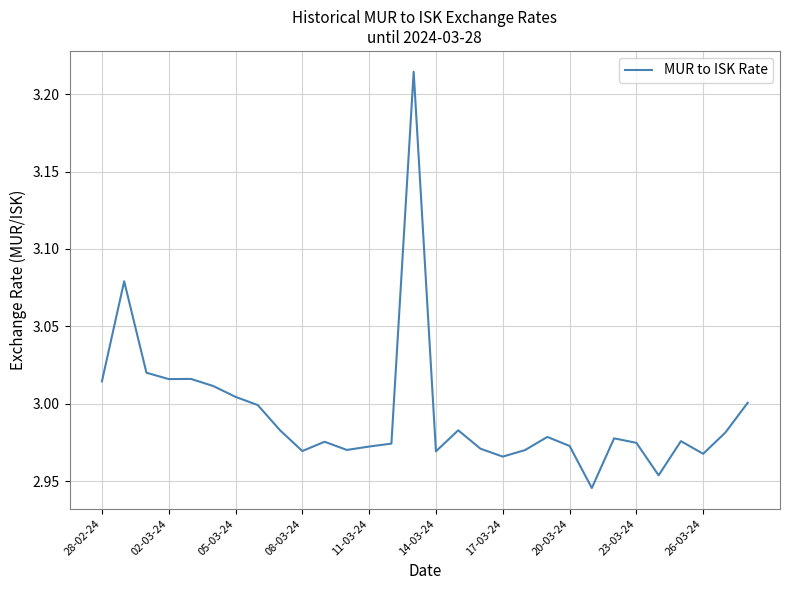

True or false: there are more than 1 points higher than both neighbors.

True